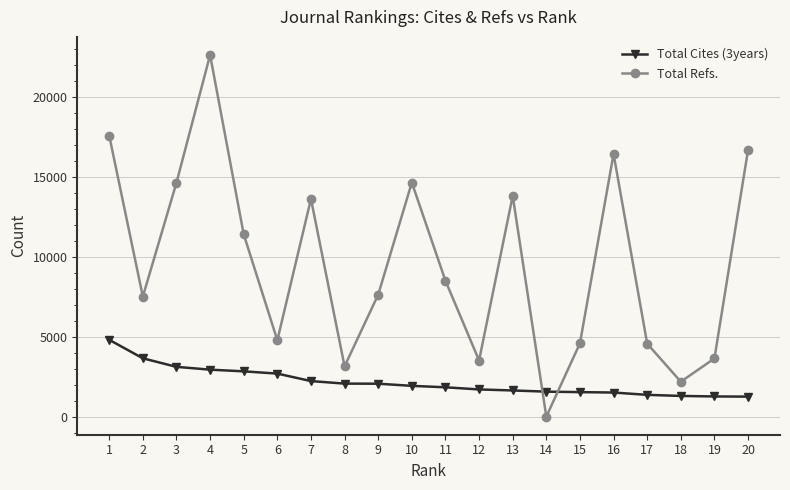

After their last crossing, which series has the higher values: Total Cites (3years) or Total Refs.?

Total Refs.